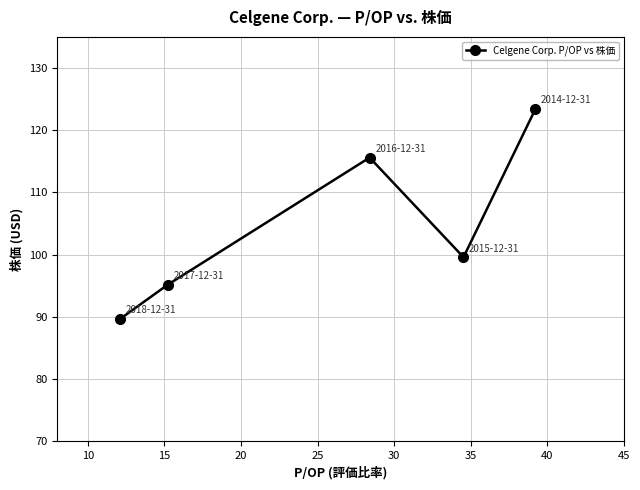

What is the minimum value shown in the chart?

89.7